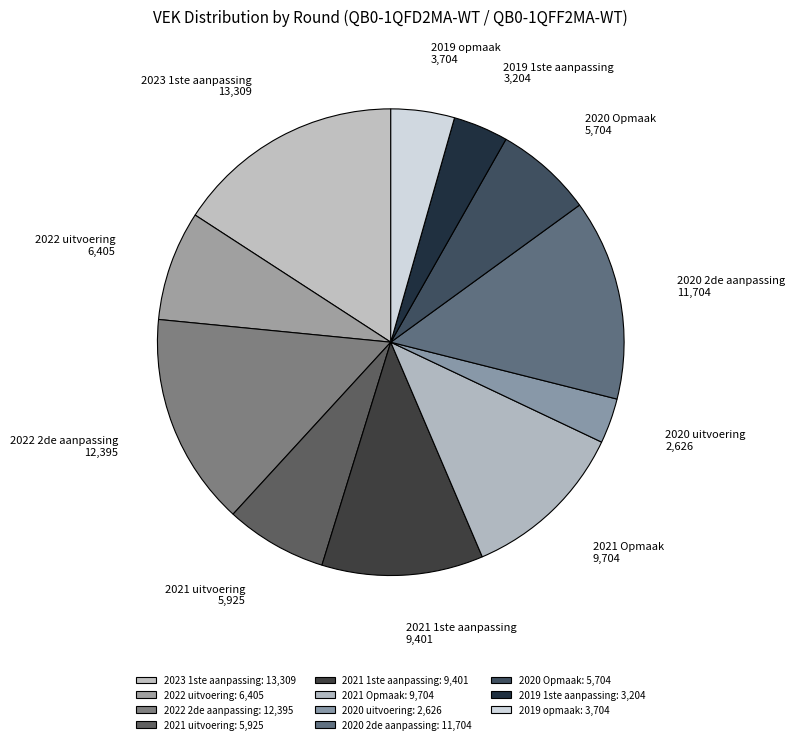

Between 2019 1ste aanpassing and 2021 Opmaak, which is larger?

2021 Opmaak